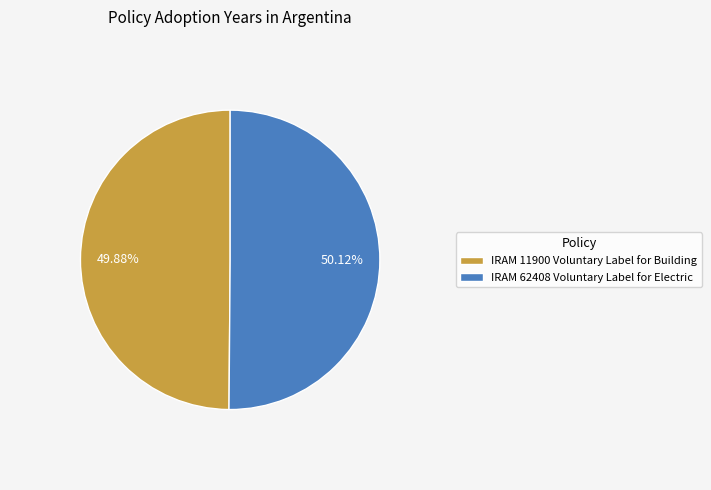

To the nearest percent, what portion does IRAM 11900 Voluntary Label for Building represent?

50%